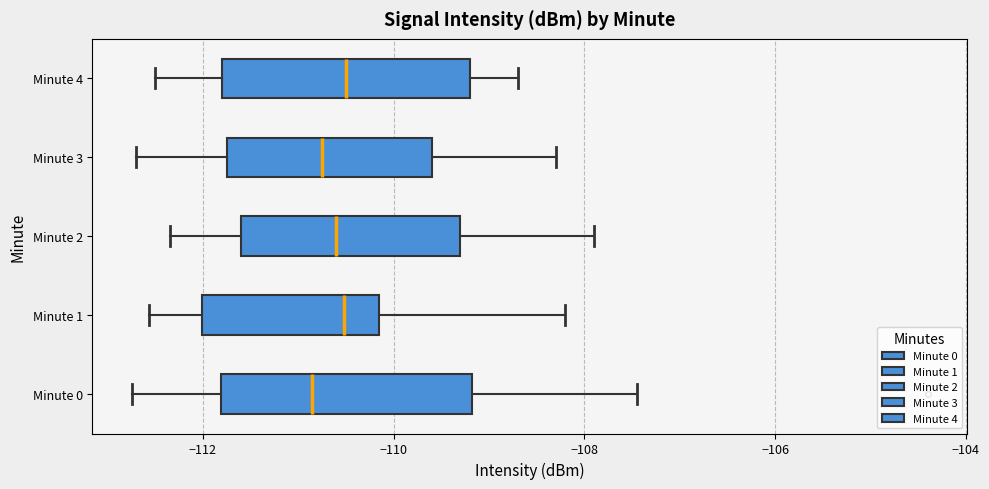

Reading bottom to top, transcribe this box plot: for each box, give where its median line is, the range the box spans, and where its two whiskers end, as read against the x-axis. The values are not printed on the chart, so give them approximately, as read against the axis.

Minute 0: median -110.8, box -111.8 to -109.2, whiskers -112.8 to -107.4
Minute 1: median -110.6, box -112.0 to -110.2, whiskers -112.6 to -108.2
Minute 2: median -110.6, box -111.6 to -109.2, whiskers -112.4 to -107.8
Minute 3: median -110.8, box -111.8 to -109.6, whiskers -112.6 to -108.2
Minute 4: median -110.4, box -111.8 to -109.2, whiskers -112.4 to -108.6